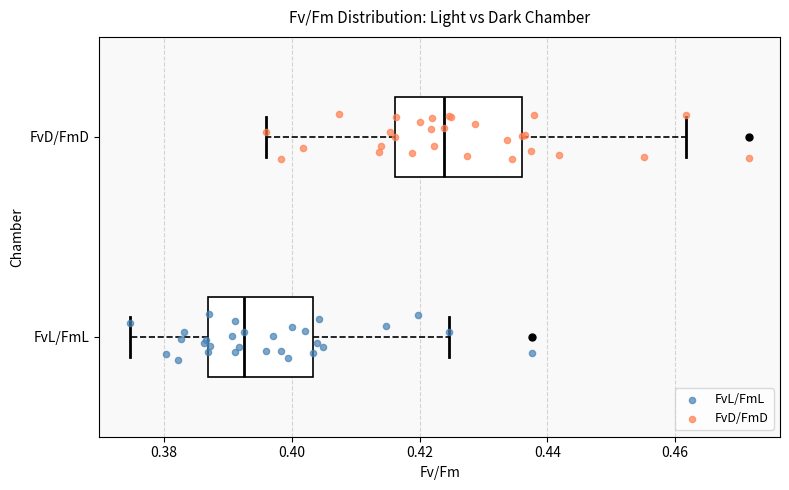

Reading bottom to top, transcribe this box plot: for each box, give where its median line is, the range the box spans, and where its two whiskers end, as read against the x-axis. The values are not printed on the chart, so give them approximately, as read against the axis.

FvL/FmL: median 0.392, box 0.386 to 0.404, whiskers 0.374 to 0.424
FvD/FmD: median 0.424, box 0.416 to 0.436, whiskers 0.396 to 0.462